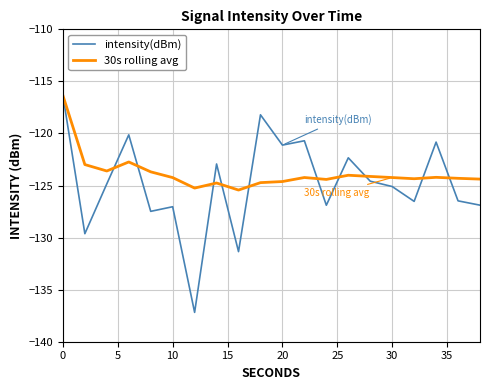

What is the highest value of the 30s rolling avg series?

-116.3